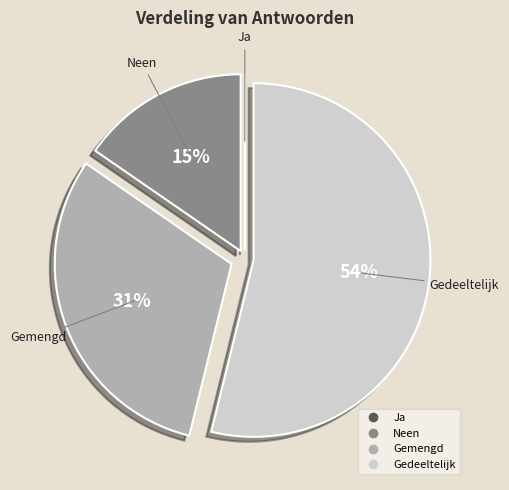

To the nearest percent, what is the combined percentage of Gedeeltelijk and Gemengd?

85%